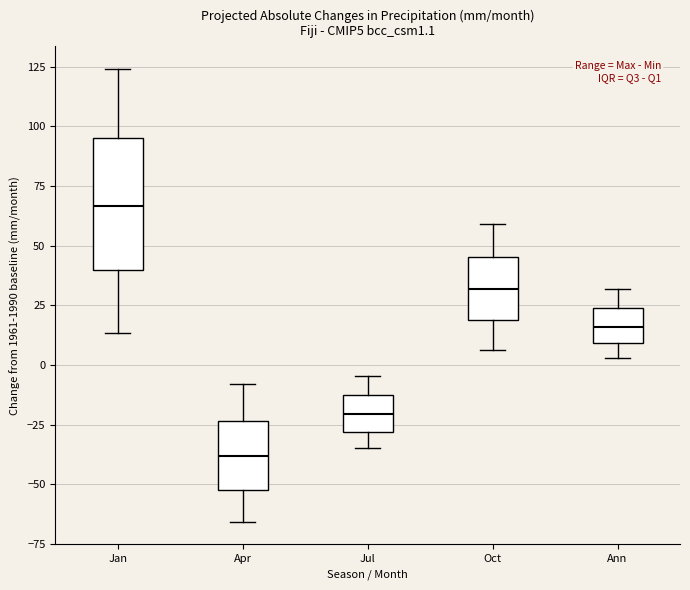

Which box's median line is the lowest?

Apr